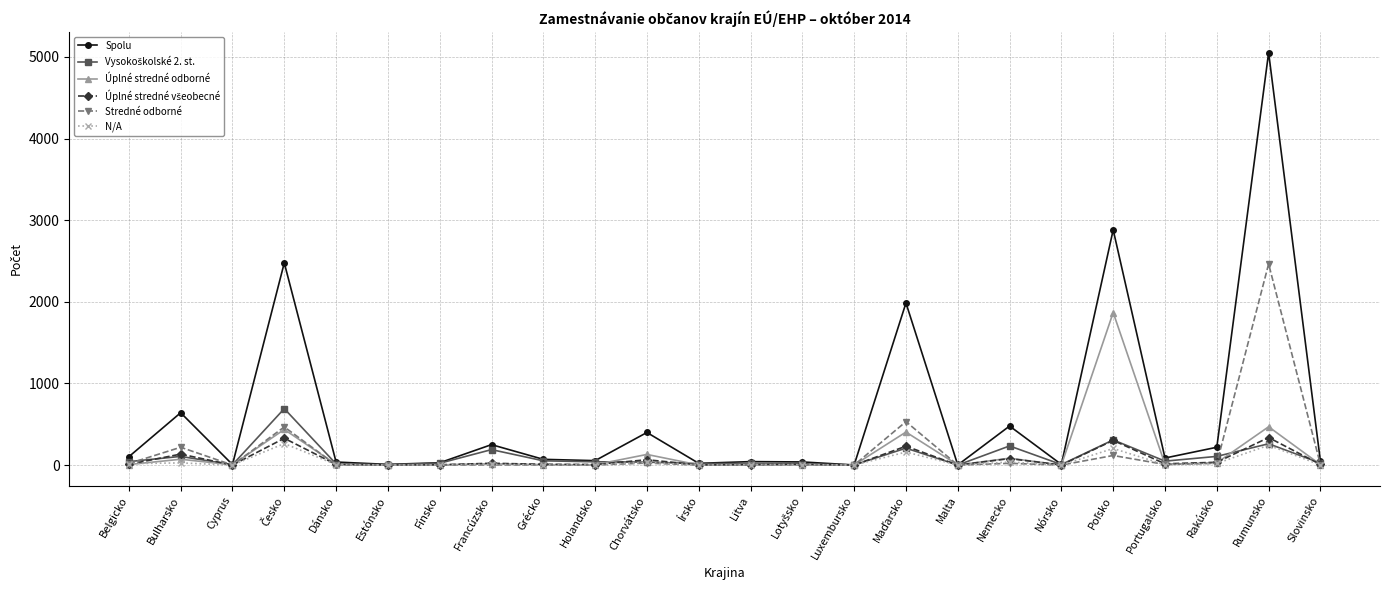

Between Francúzsko and Slovinsko, which series saw the biggest shift?

Spolu